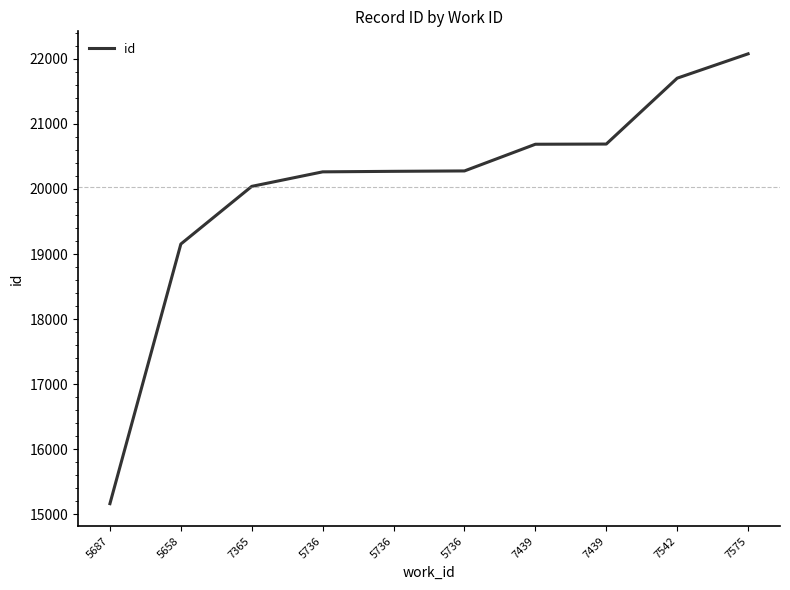

Where is the data nearest to the value 18621?

5658